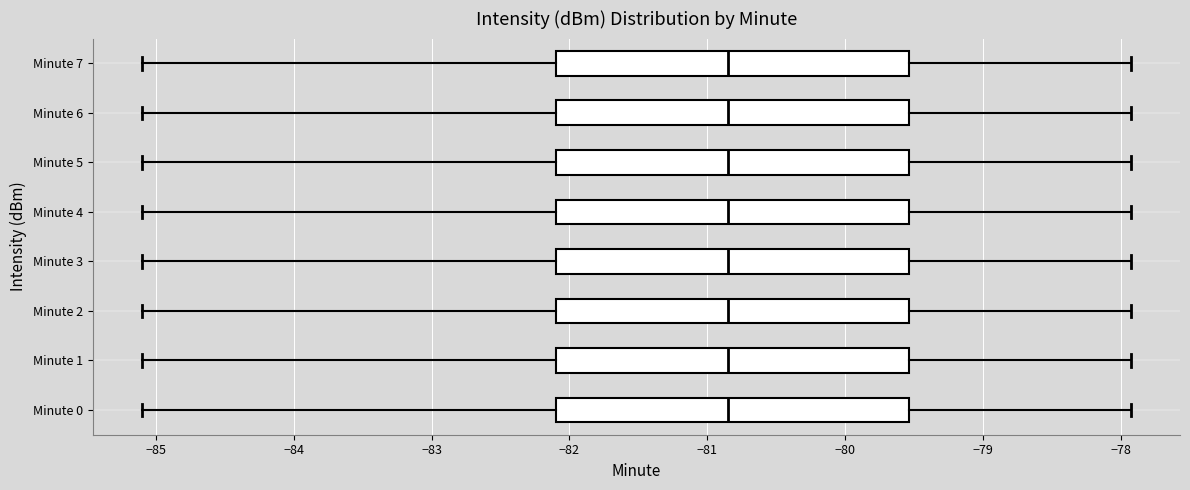

Where does the left whisker of the box for Minute 5 end on the x-axis? The values are not printed on the chart, so give them approximately, as read against the axis.

-85.1